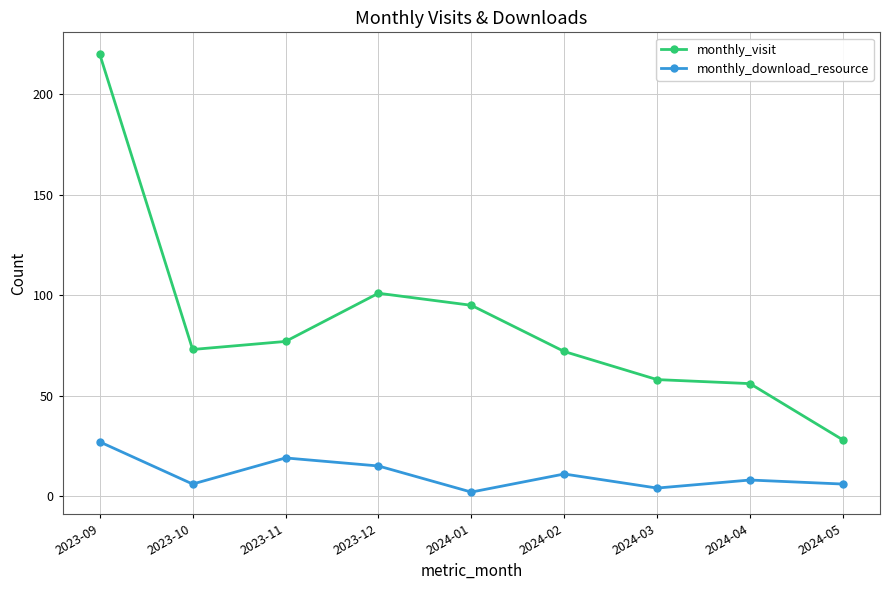

At which label does monthly_download_resource first exceed 8?

2023-09